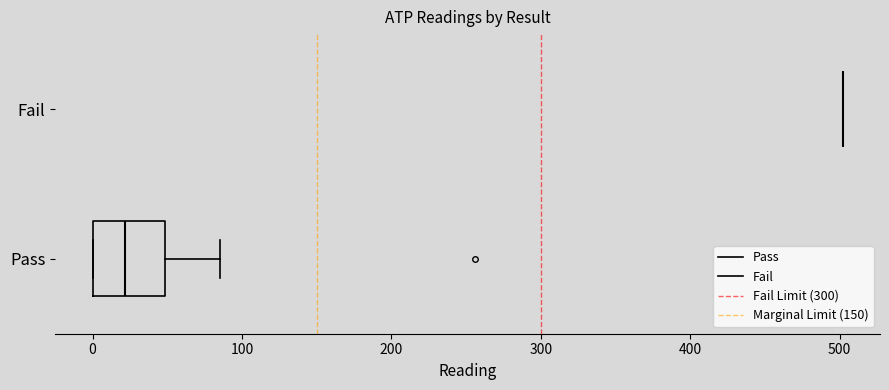

Where is the left edge of the box for Pass on the x-axis? The values are not printed on the chart, so give them approximately, as read against the axis.

0